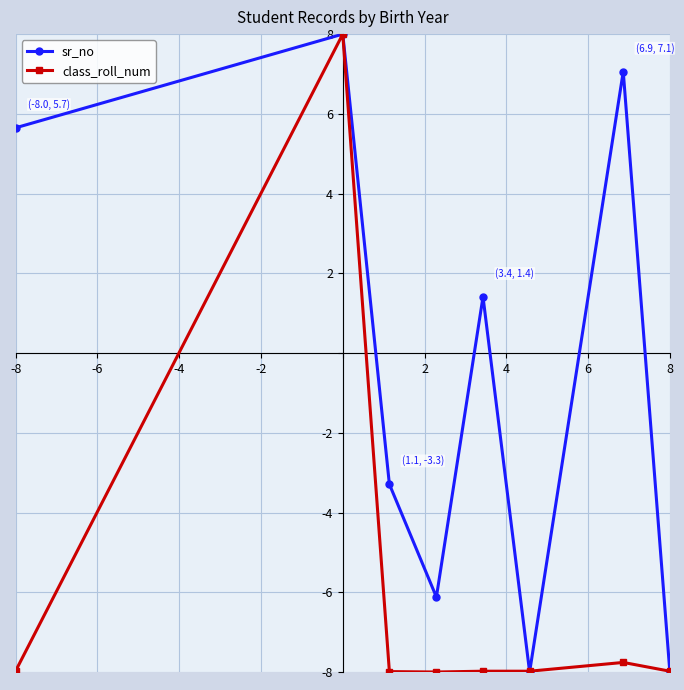

Does the chart have visible grid lines?

Yes